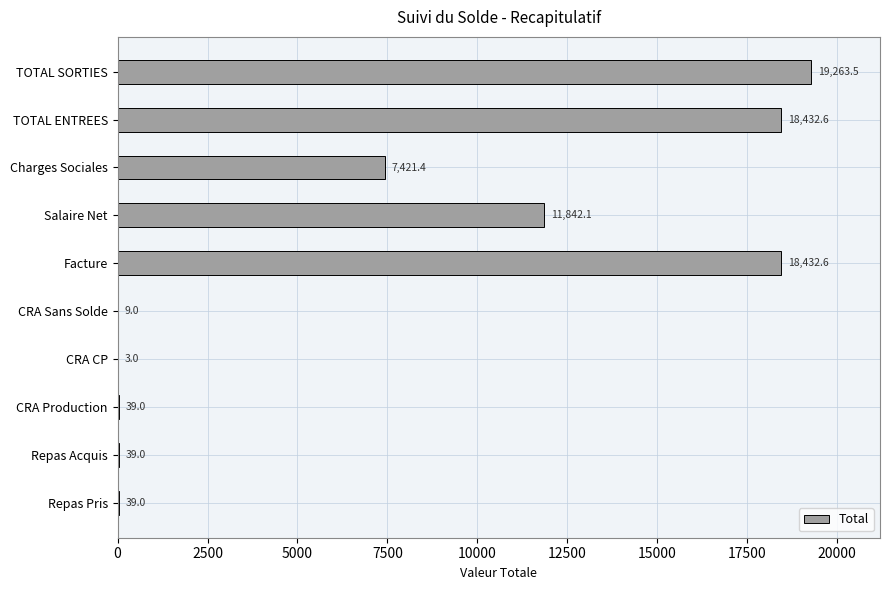

What is the greatest value displayed?

19263.5